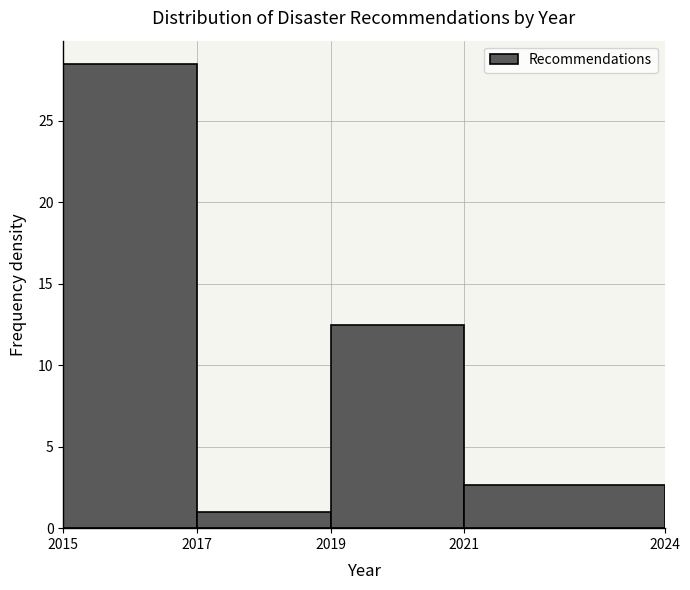

What is the height of the bar covering 2015 to 2017 on the x-axis? The values are not printed on the chart, so give them approximately, as read against the axis.

28.5